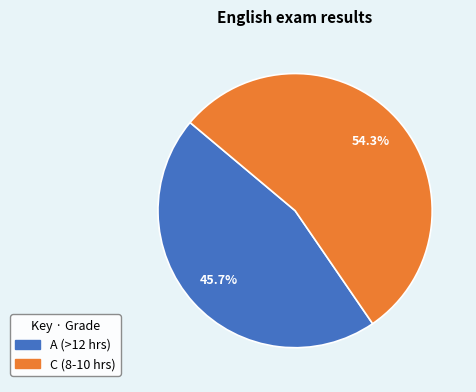

Is there a majority slice in this chart?

Yes